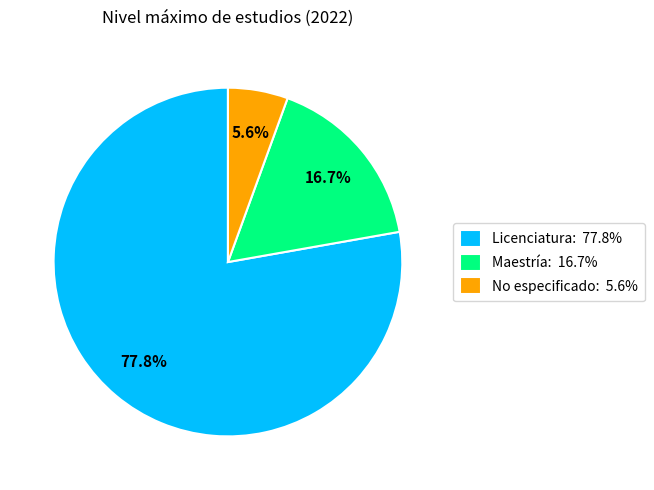

What is the majority slice?

Licenciatura: 77.8%